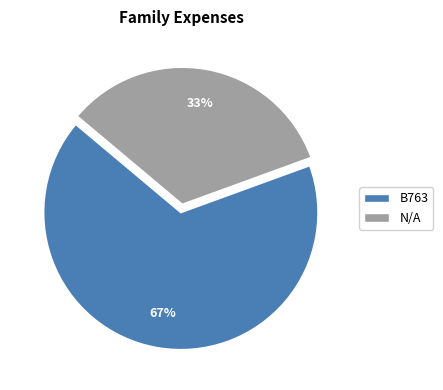

To the nearest percent, what is the combined percentage of N/A and B763?

100%